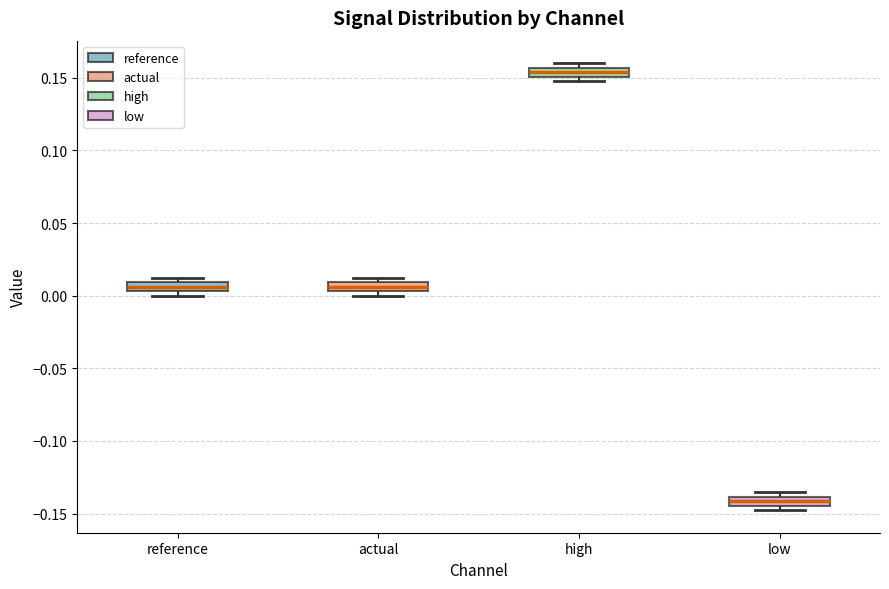

Where is the upper edge of the box for low on the y-axis? The values are not printed on the chart, so give them approximately, as read against the axis.

-0.140